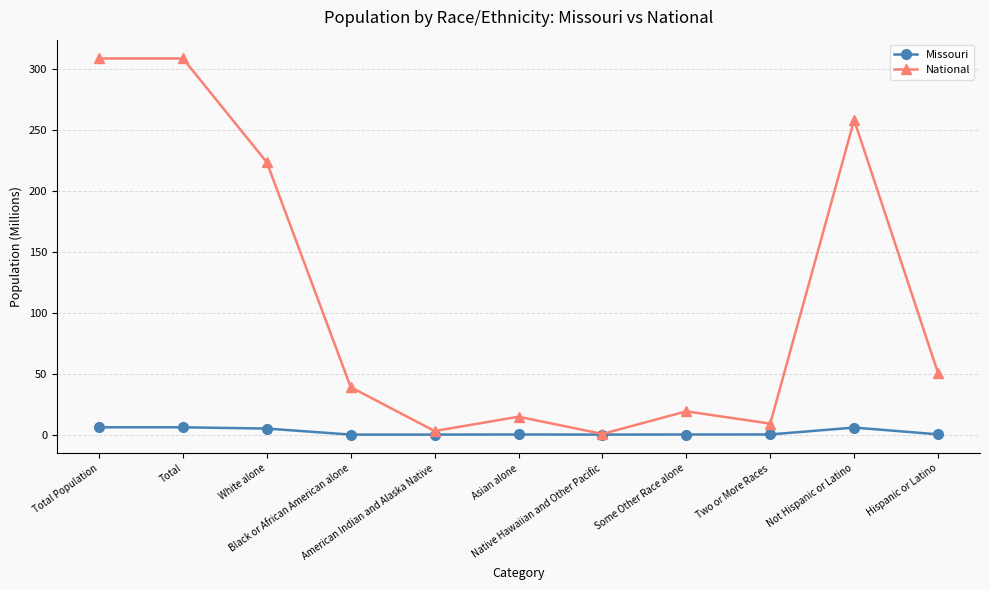

In National, how many points are lower than both neighbors (excluding endpoints)?

3